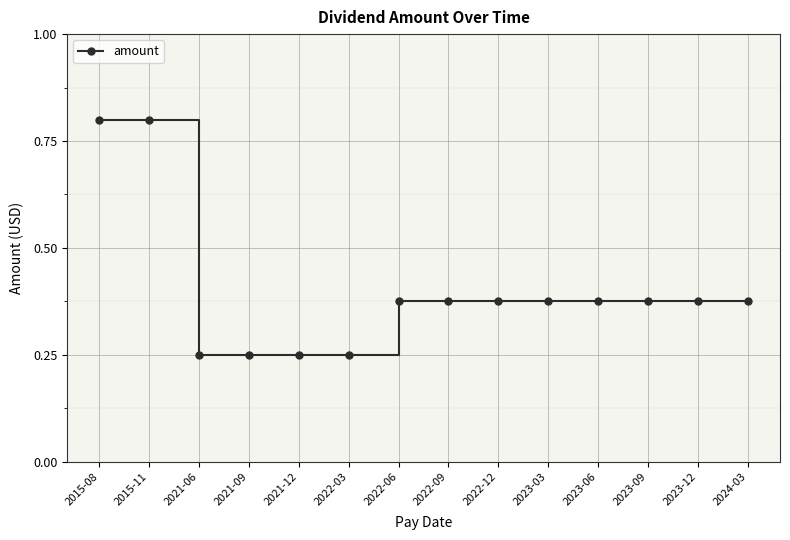

What is the sum of the values at 2022-06 and 2022-09?

0.8